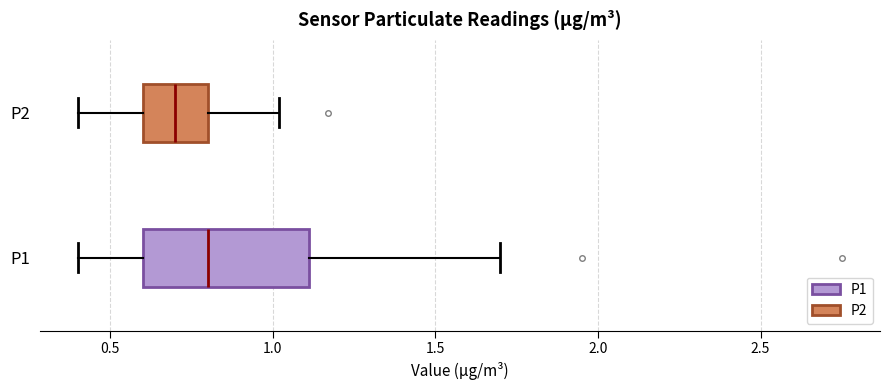

Reading bottom to top, transcribe this box plot: for each box, give where its median line is, the range the box spans, and where its two whiskers end, as read against the x-axis. The values are not printed on the chart, so give them approximately, as read against the axis.

P1: median 0.8, box 0.6 to 1.1, whiskers 0.4 to 1.7
P2: median 0.7, box 0.6 to 0.8, whiskers 0.4 to 1.0